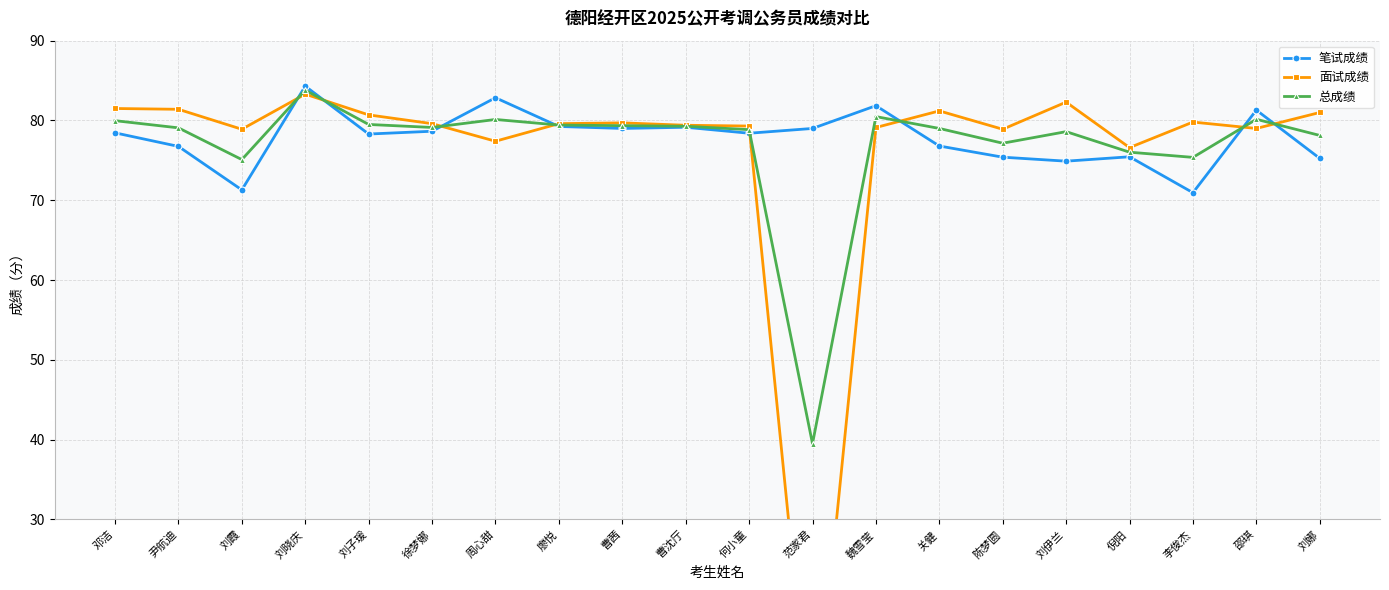

At which label does 笔试成绩 first exceed 78?

邓洁